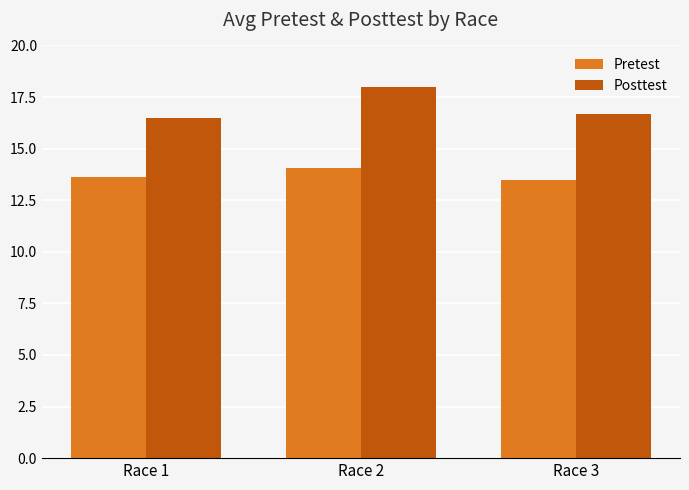

What is the lowest value of the Posttest series?

16.5